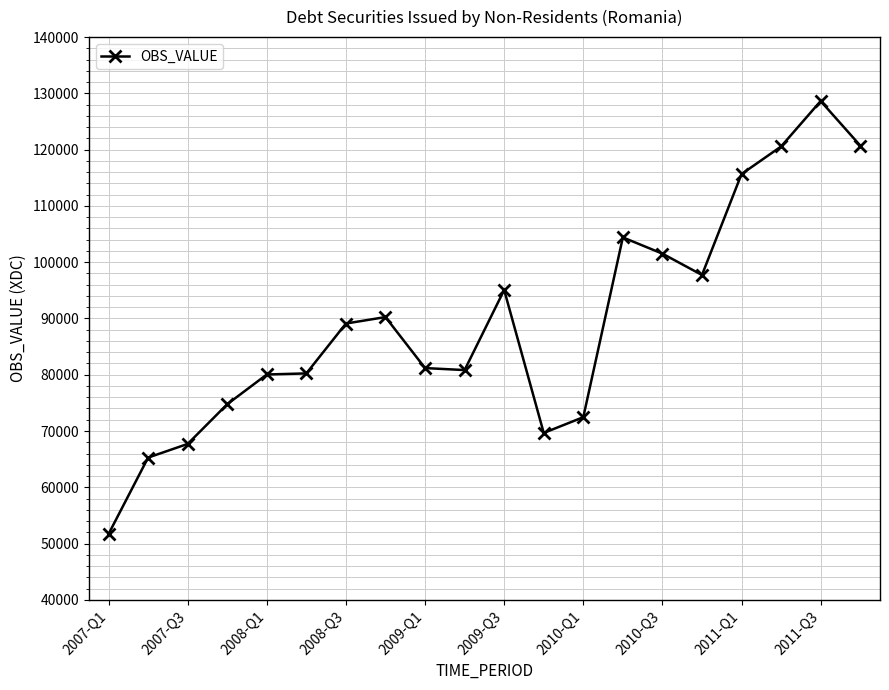

What is the sum of all values?

1787484.7